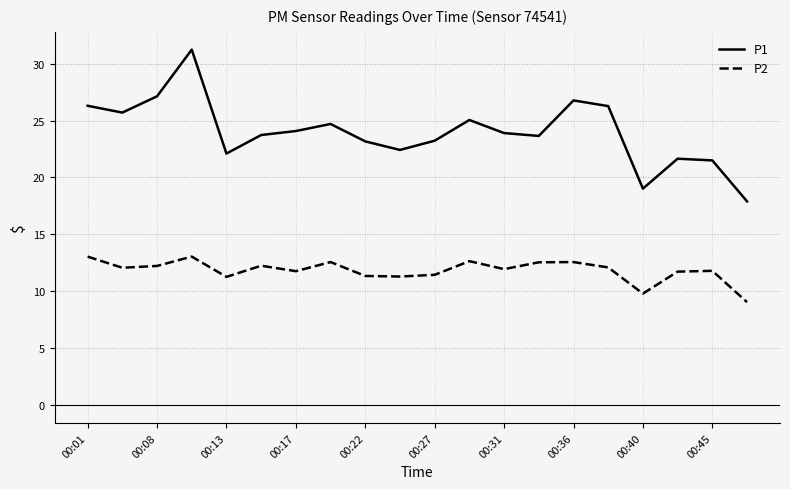

Which series has the largest total across all categories?

P1